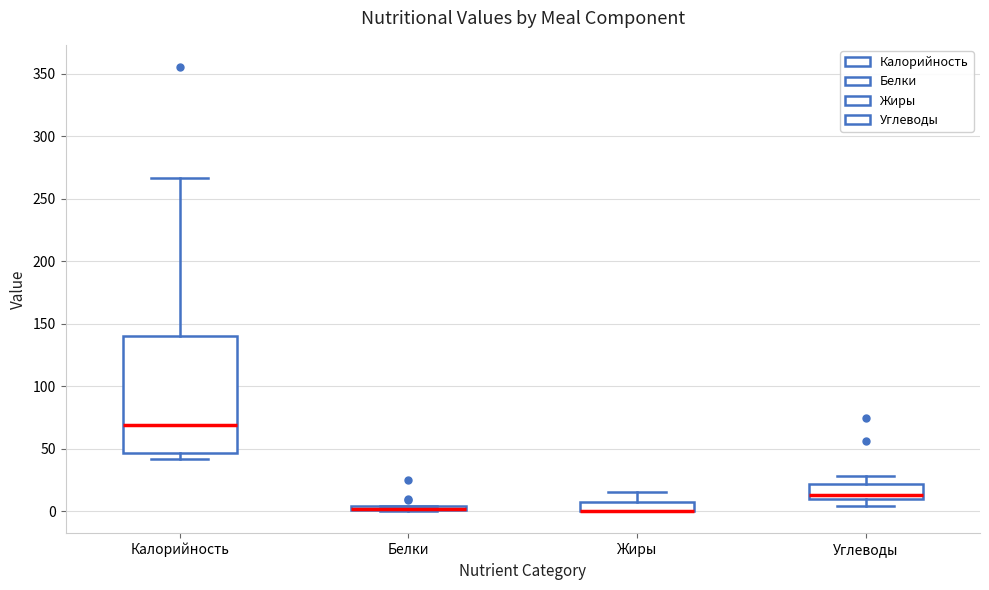

Where does the median line of the box for Калорийность sit on the y-axis? The values are not printed on the chart, so give them approximately, as read against the axis.

70